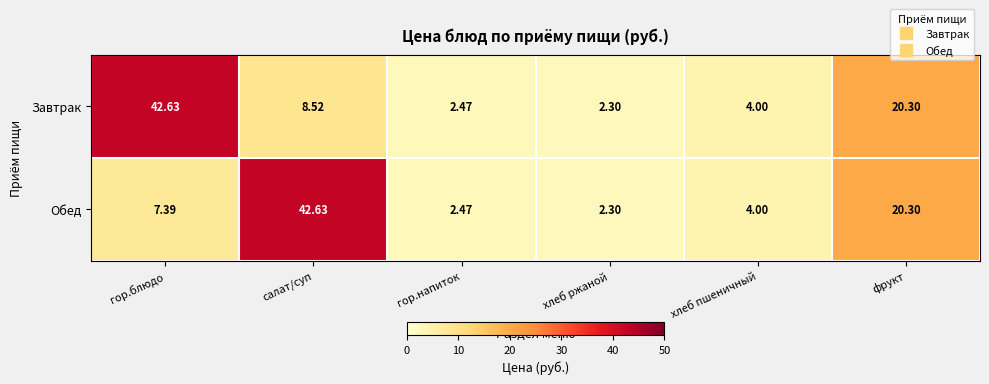

Where does the Обед series first go above 7?

гор.блюдо